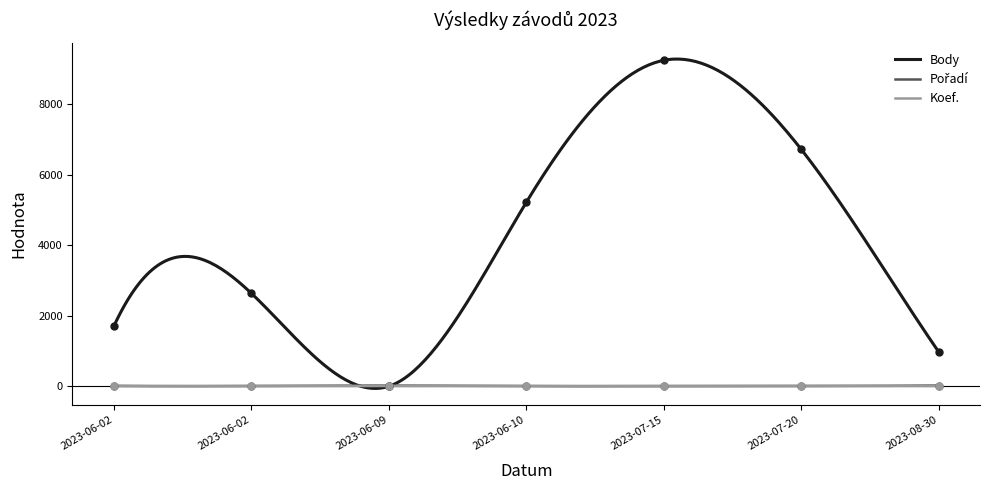

Rank the categories by Body value from lowest to highest.

2023-06-09, 2023-08-30, 2023-06-02, 2023-06-02, 2023-06-10, 2023-07-20, 2023-07-15